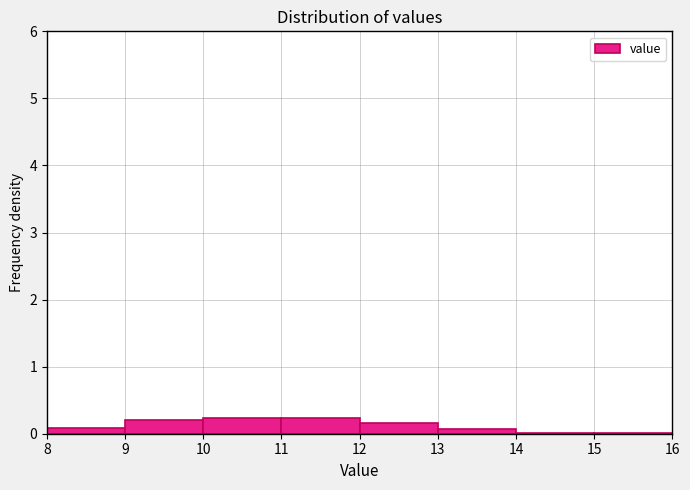

Reading left to right, list every bar in this chart as the range it spans on the x-axis followed by its height. The values are not printed on the chart, so give them approximately, as read against the axis.

8 to 9: under 0.1
9 to 10: 0.2
10 to 11: 0.2
11 to 12: 0.2
12 to 13: 0.2
13 to 14: under 0.1
14 to 15: under 0.1
15 to 16: under 0.1